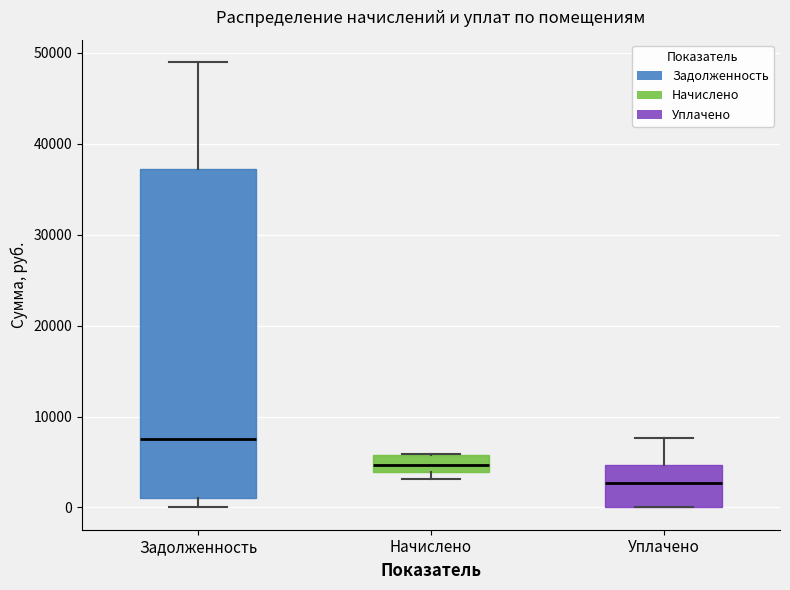

Which box has the lowest median line?

Уплачено